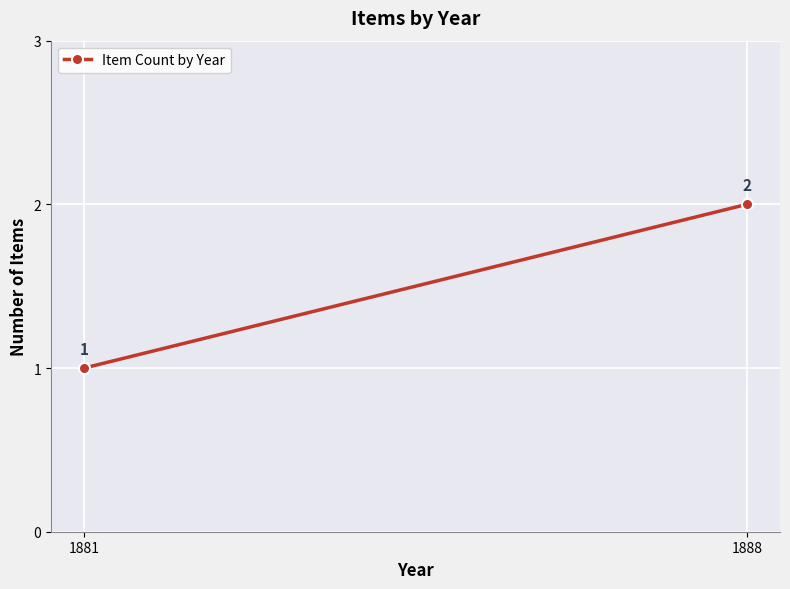

Between 1881 and 1888, which is larger?

1888